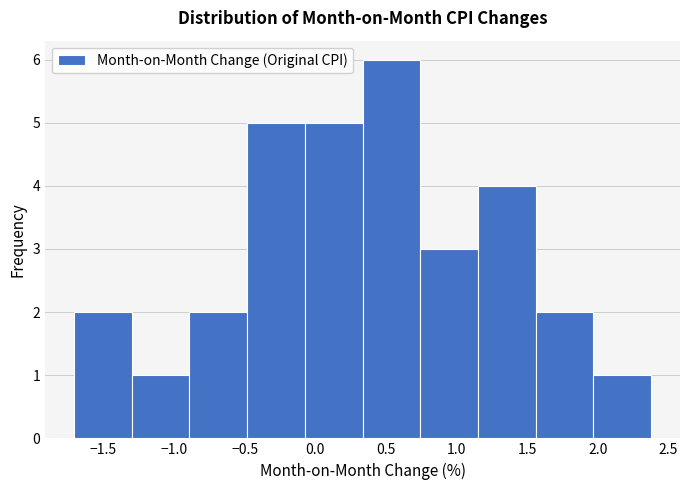

Reading left to right, transcribe this chart: for each bar, give the range it covers on the x-axis and its height. Neither the bar edges nor the heights are printed on the chart, so give them approximately, as read against the axes.

-1.70 to -1.30: 2
-1.30 to -0.90: 1
-0.90 to -0.50: 2
-0.50 to -0.05: 5
-0.05 to 0.35: 5
0.35 to 0.75: 6
0.75 to 1.15: 3
1.15 to 1.55: 4
1.55 to 1.95: 2
1.95 to 2.40: 1